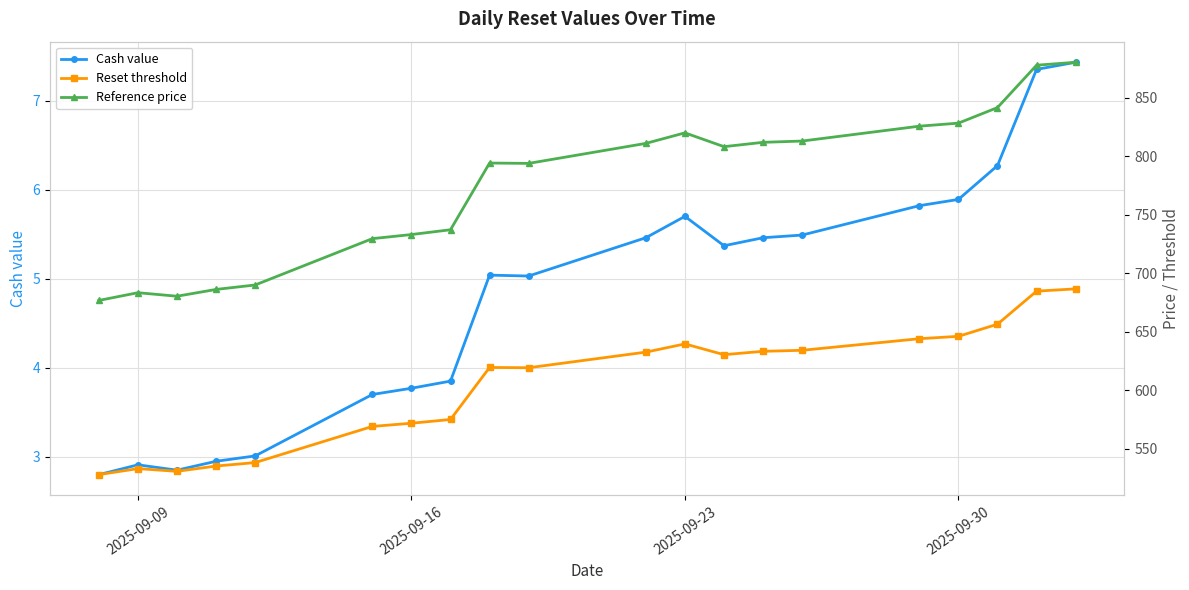

The value of Cash value at 2025-09-09 is 2.9. True or false?

True